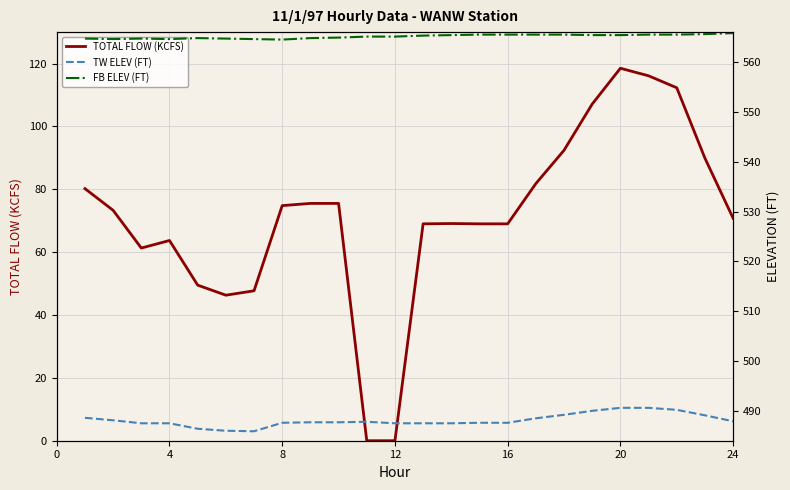

Count the number of categories in the chart.

24